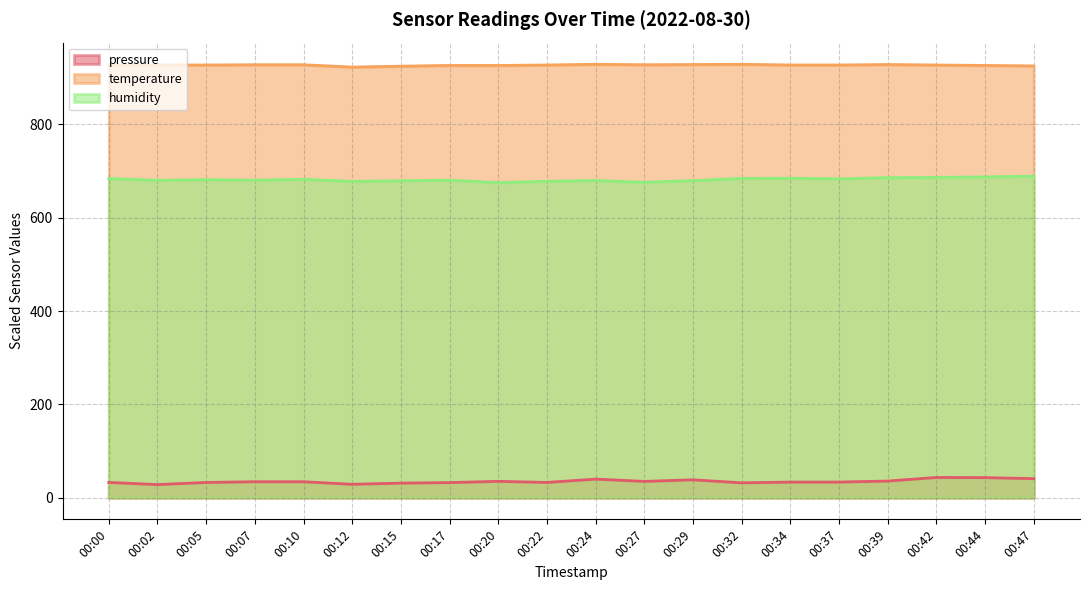

Reading left to right, transcribe all the data shown in this chart.

pressure: 32.7	28.1	32.7	34.2	34.2	28.7	31.2	32.3	35.0	32.7	39.8	34.9	38.3	31.8	33.4	33.4	35.6	43.3	43.0	40.8
temperature: 927.5	927.5	927.5	928.0	928.0	923.0	925.0	926.5	926.5	927.5	929.0	928.0	928.5	929.0	927.5	927.5	928.5	927.5	926.5	925.5
humidity: 684.0	680.5	681.7	680.7	682.5	678.1	679.4	680.8	675.3	678.3	679.9	676.2	679.7	684.5	684.7	683.5	686.1	686.5	687.6	689.3